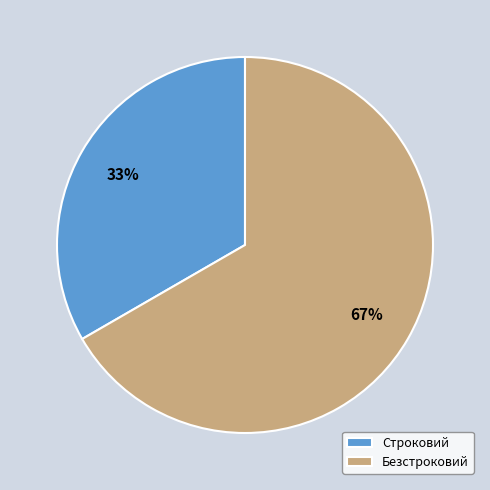

Is Строковий the majority of the pie?

No